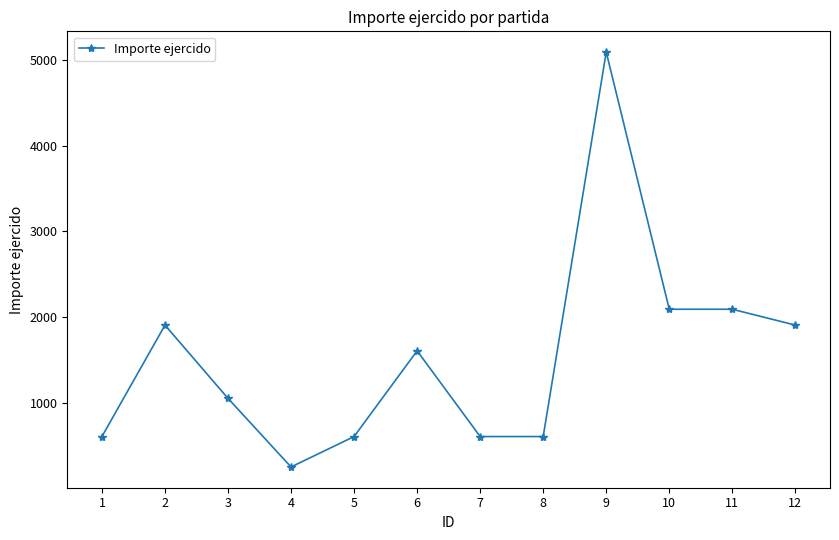

The chart shows a value of 951 at 11. True or false?

False